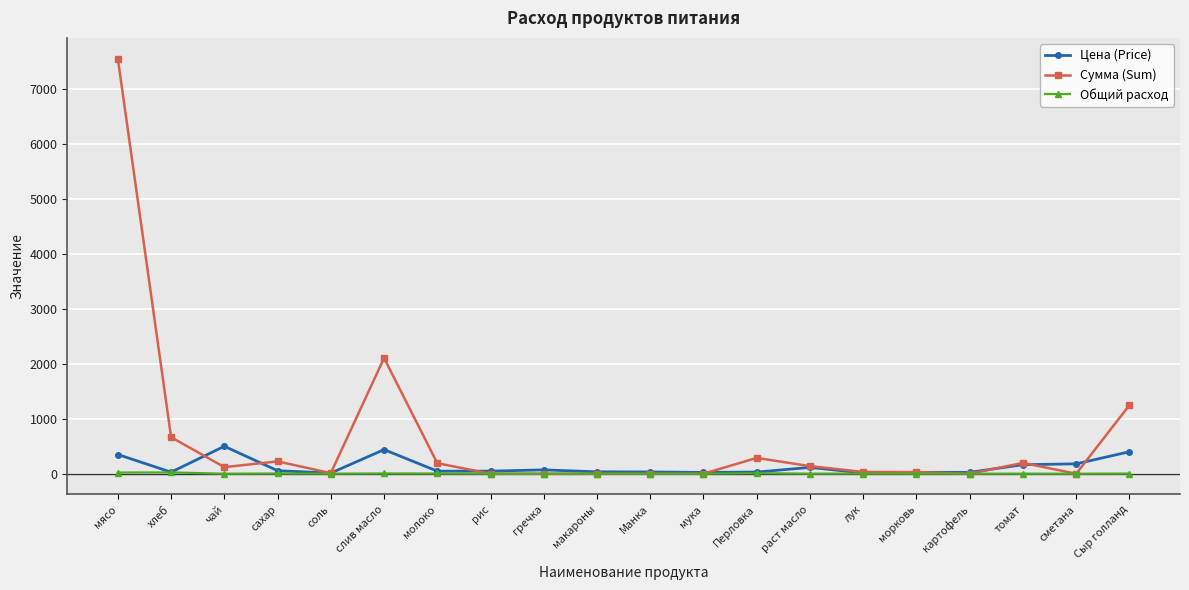

Rank the series by their maximum value, from lowest to highest.

Общий расход, Цена (Price), Сумма (Sum)